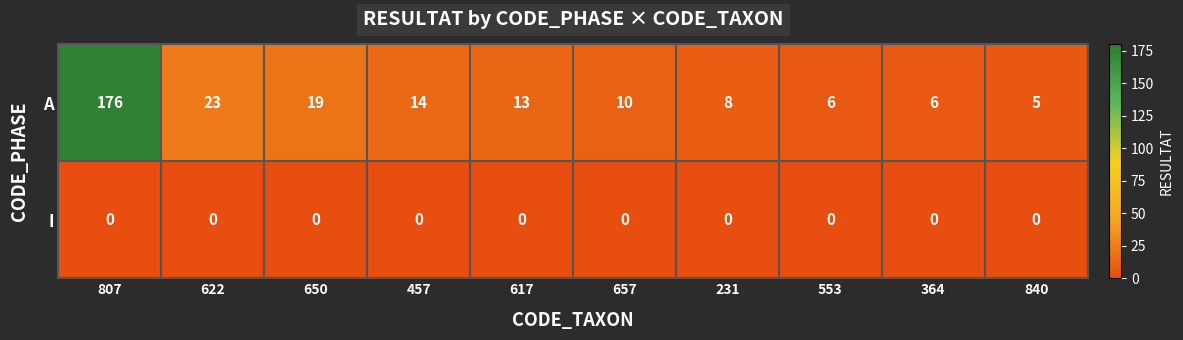

Which category has the highest value across all series?

807